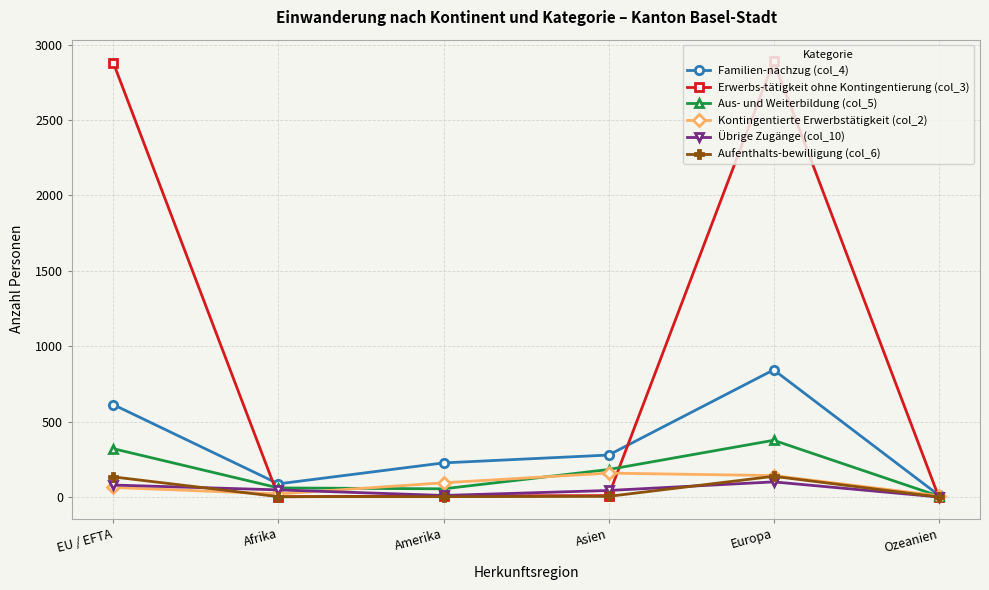

What is the greatest value displayed?

2888